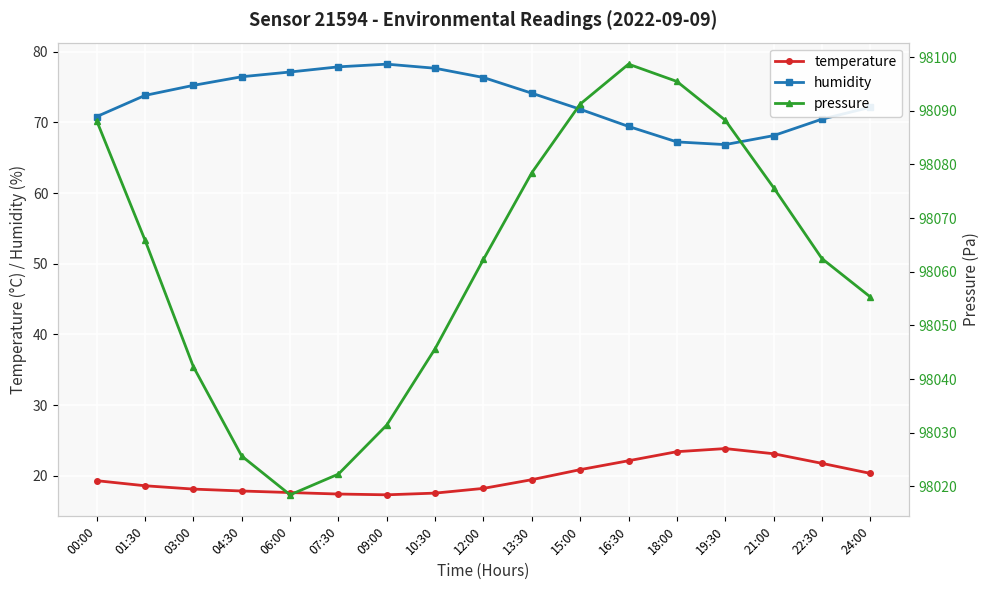

Where does the humidity series first go above 73?

01:30